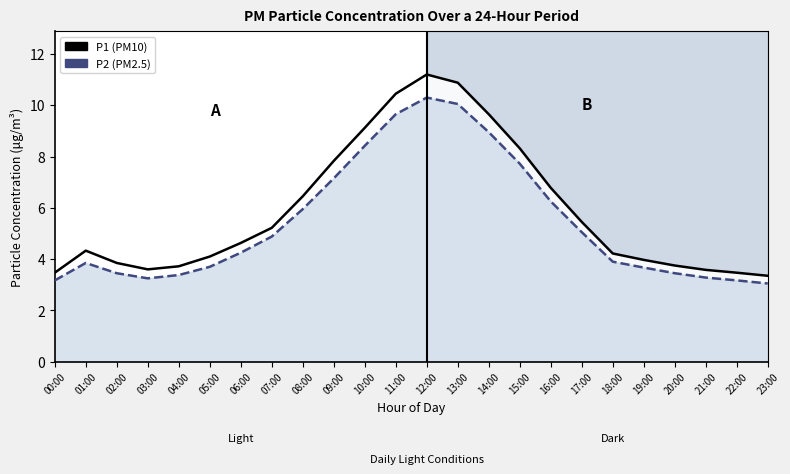

True or false: P1 and P2 intersect in this chart.

False